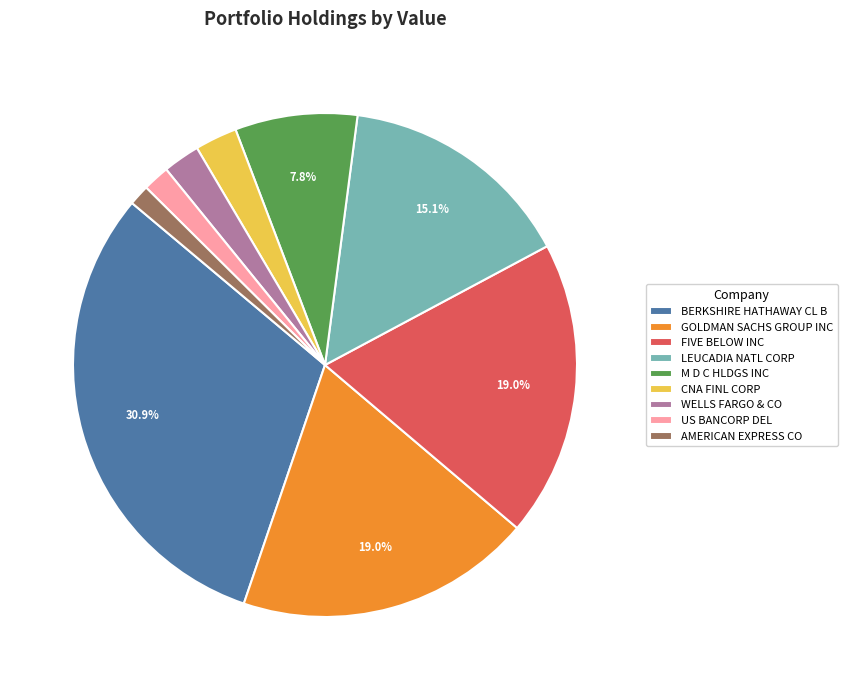

Is the sum of M D C HLDGS INC and CNA FINL CORP greater than half?

No